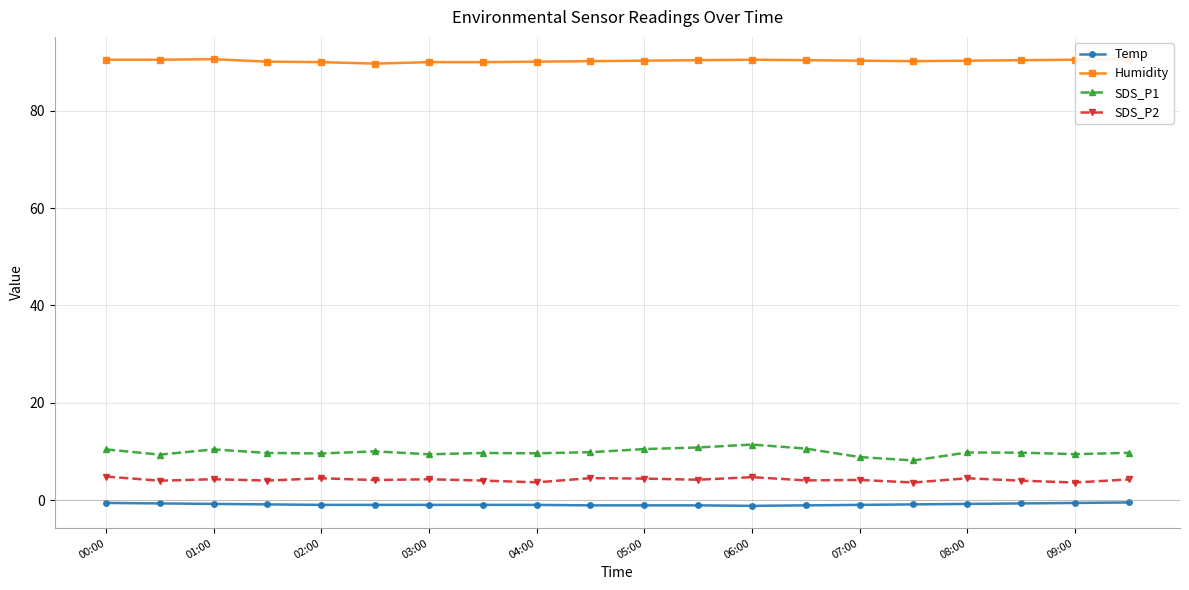

True or false: SDS_P1 and SDS_P2 intersect in this chart.

False